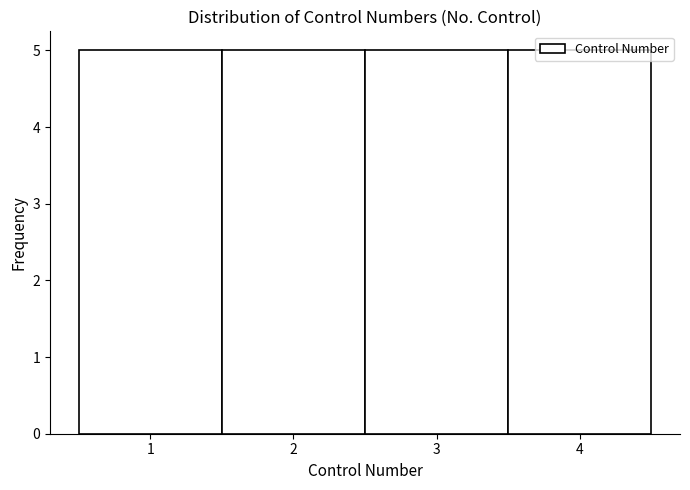

Reading left to right, list every bar in this chart as the range it spans on the x-axis followed by its height. The values are not printed on the chart, so give them approximately, as read against the axis.

0.5 to 1.5: 5
1.5 to 2.5: 5
2.5 to 3.5: 5
3.5 to 4.5: 5